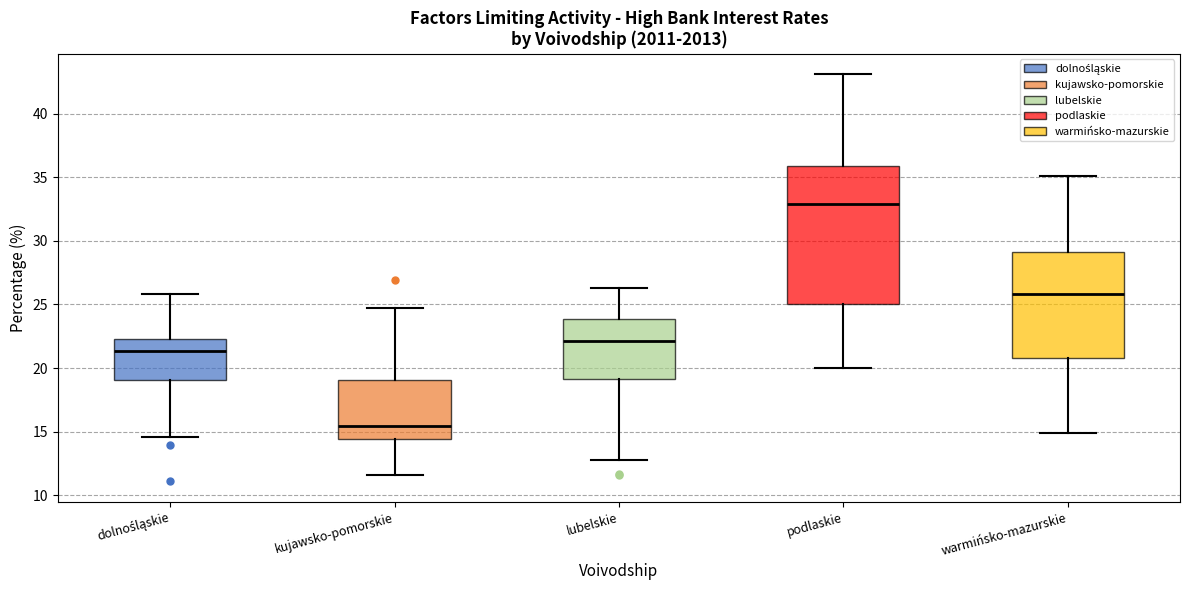

Which box is the tallest, from its lower edge to its upper edge?

podlaskie